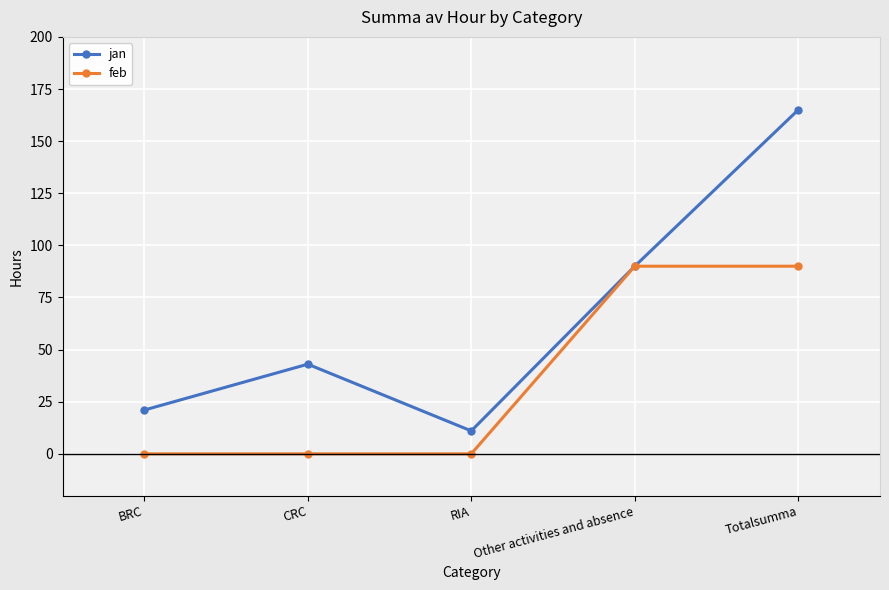

Does the chart have visible grid lines?

Yes